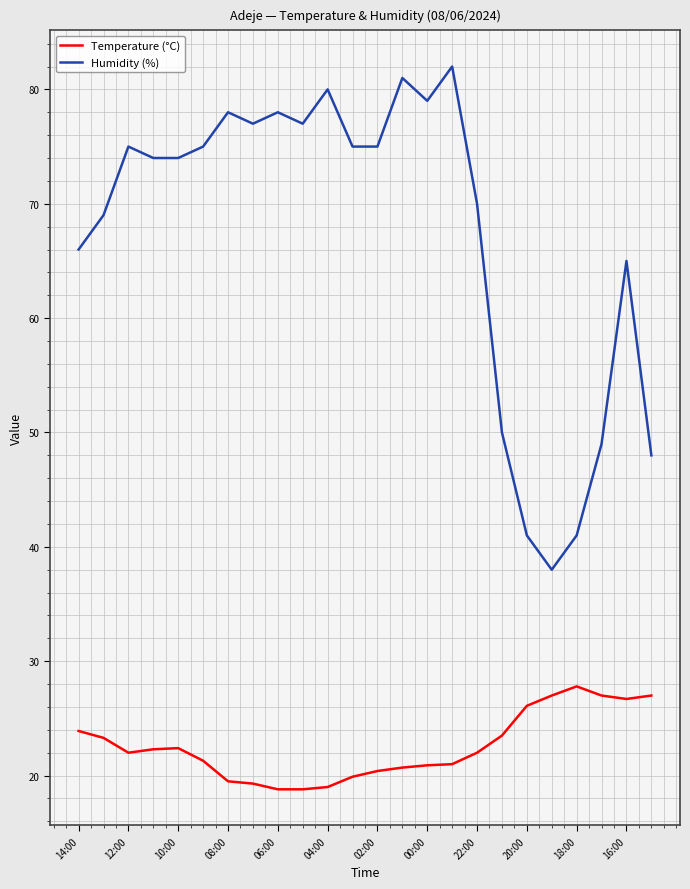

Is this an area chart (filled region under the line)?

No